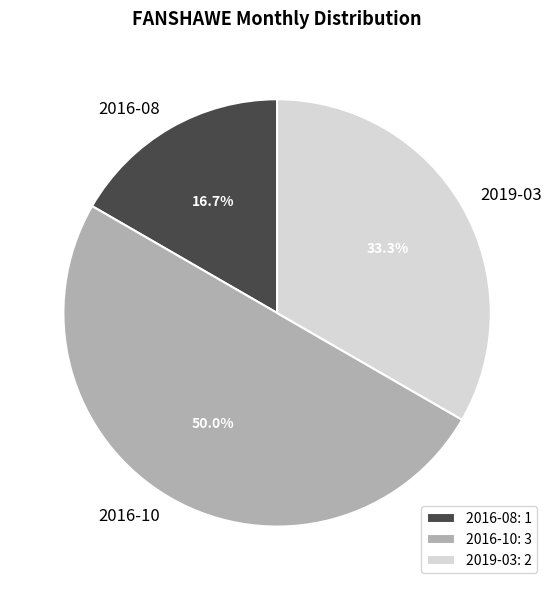

What is the largest slice in the pie chart?

2016-10